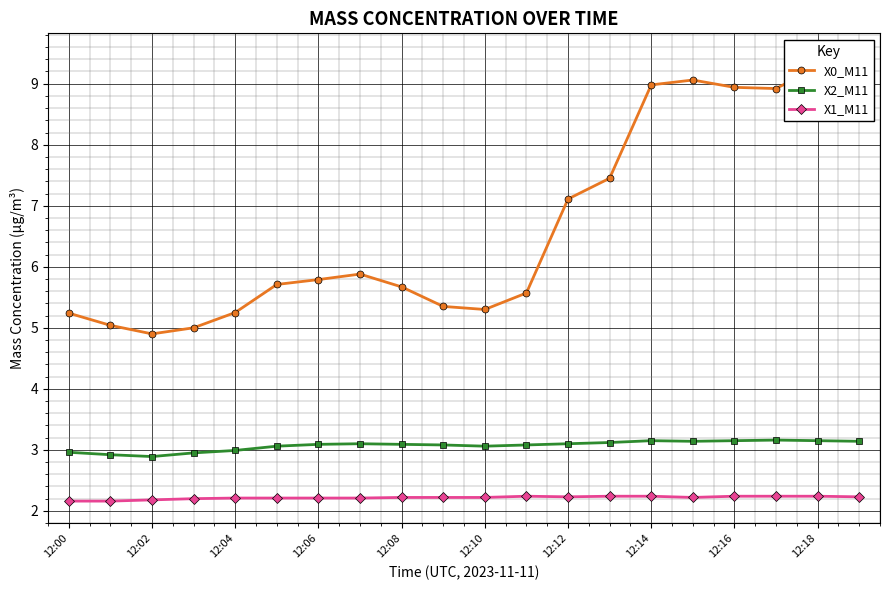

True or false: X2_M11 and X1_M11 intersect in this chart.

False